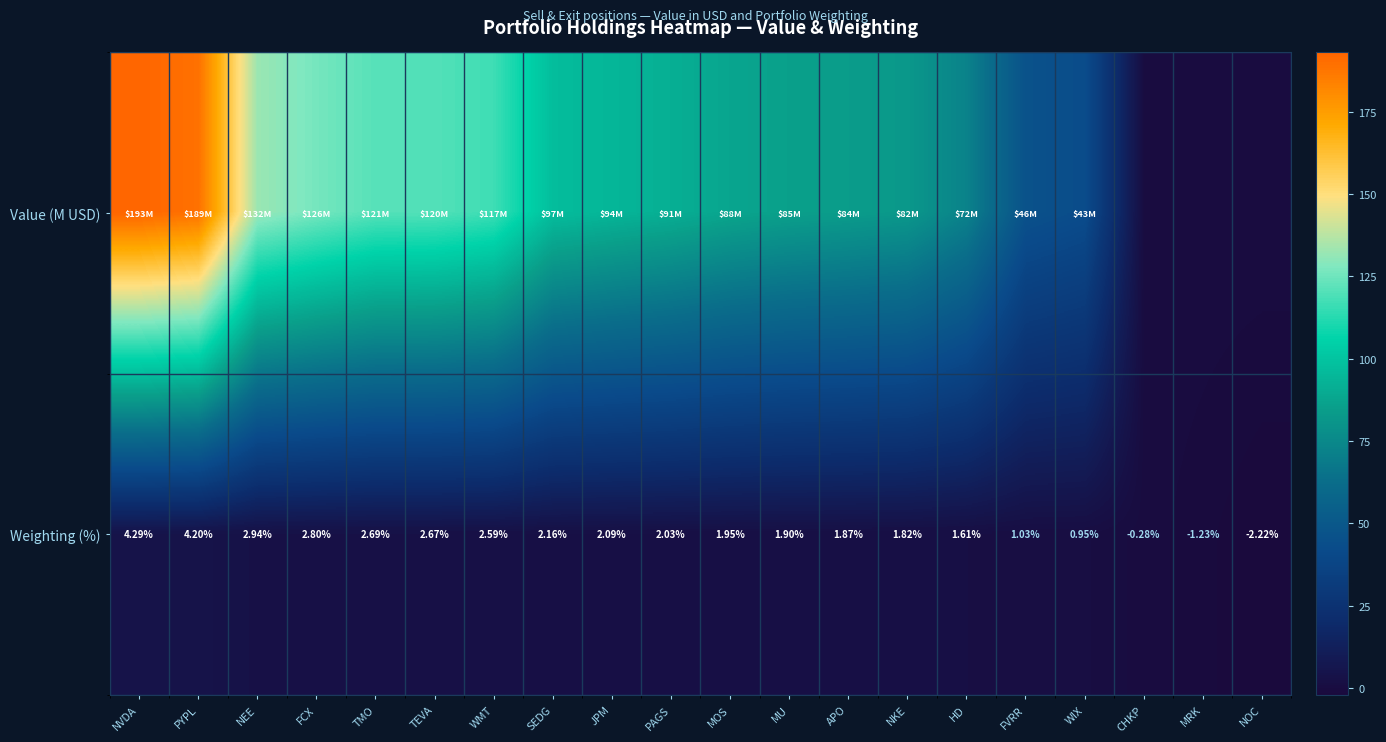

Where does the Weighting (%) series first go above 2?

NVDA